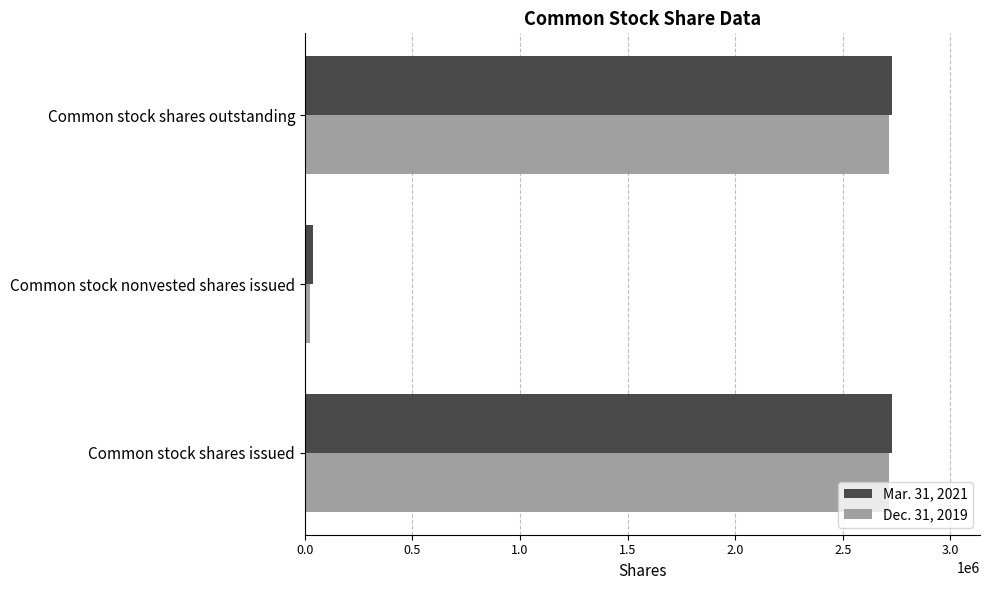

What is the spread (max minus min) of values at Common stock shares issued?

14054